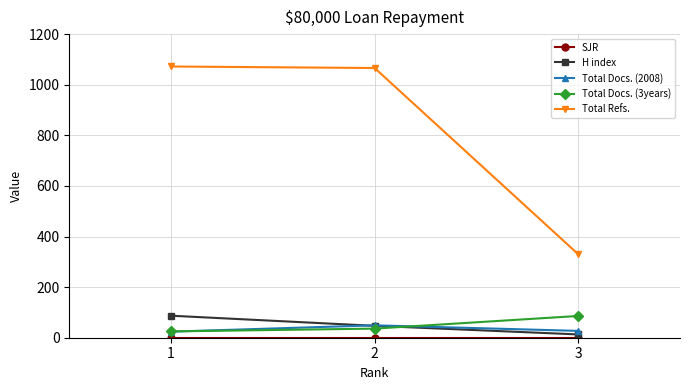

At which label is Total Docs. (3years) closest to 55?

2